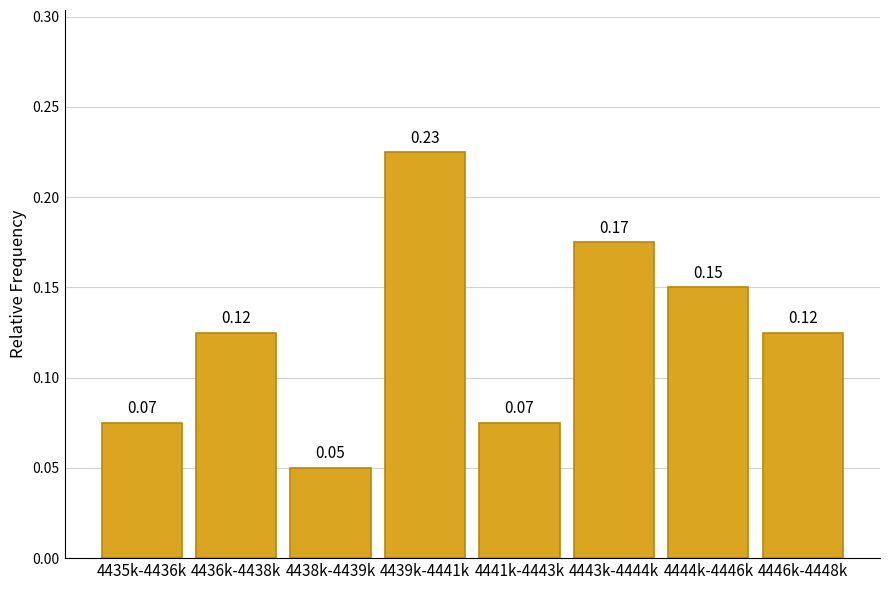

Between 4443k-4444k and 4444k-4446k, which is larger?

4443k-4444k